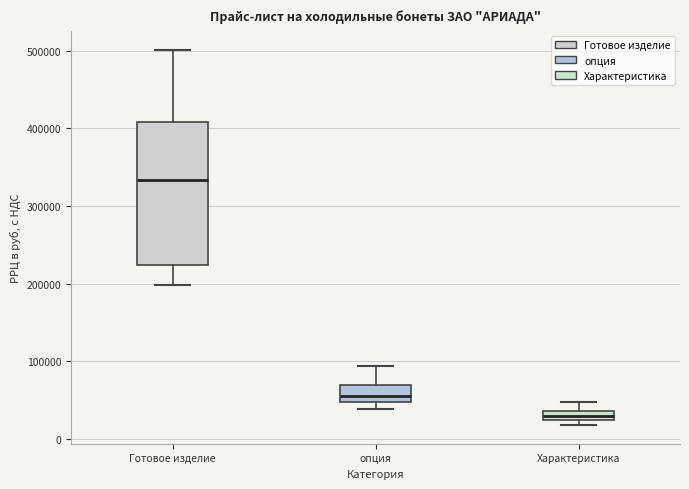

Where does the upper whisker of the box for опция end on the y-axis? The values are not printed on the chart, so give them approximately, as read against the axis.

90000